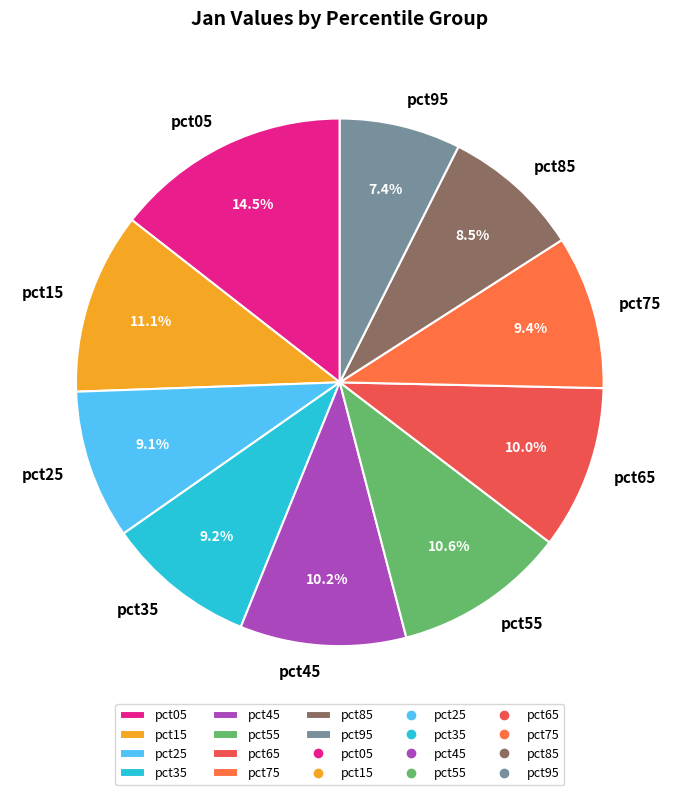

Is the sum of pct65 and pct05 greater than half?

No